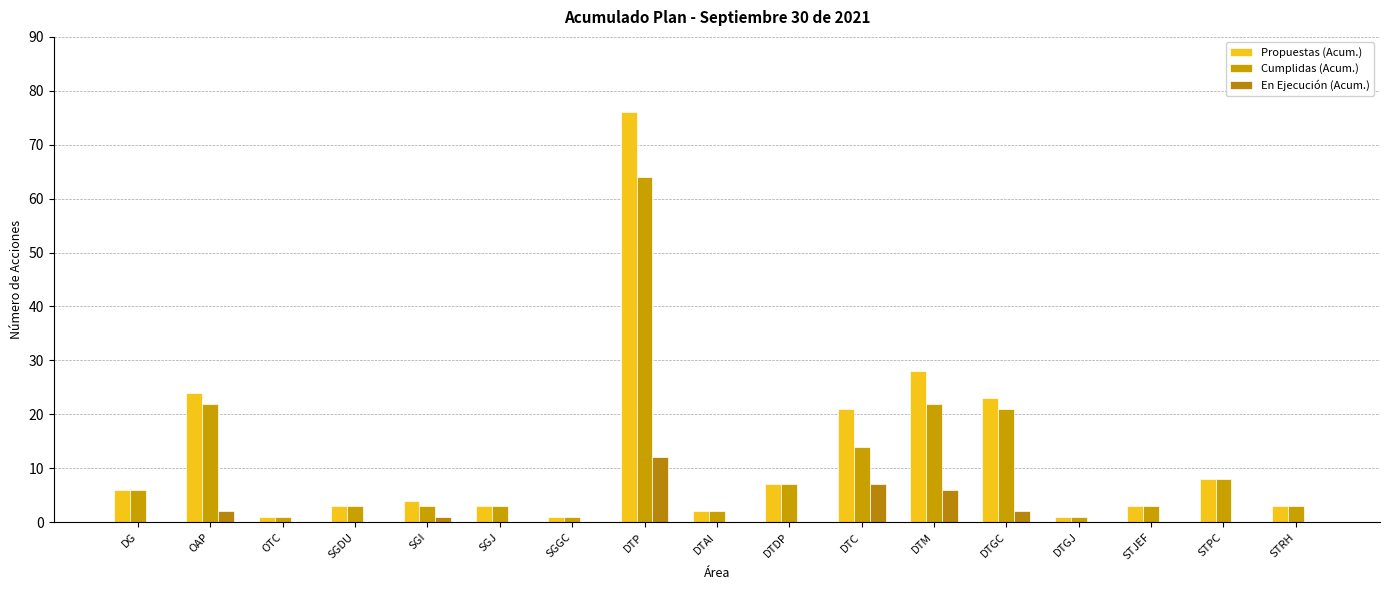

Where does the Propuestas (Acum.) series first go above 4?

DG